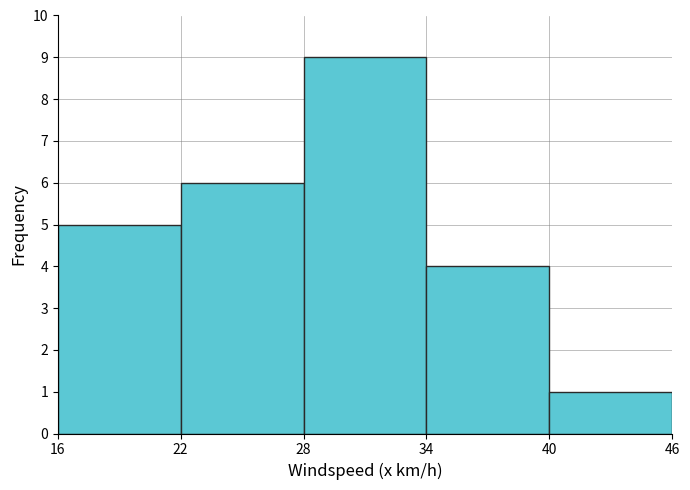

What is the height of the bar covering 34 to 40 on the x-axis? The values are not printed on the chart, so give them approximately, as read against the axis.

4